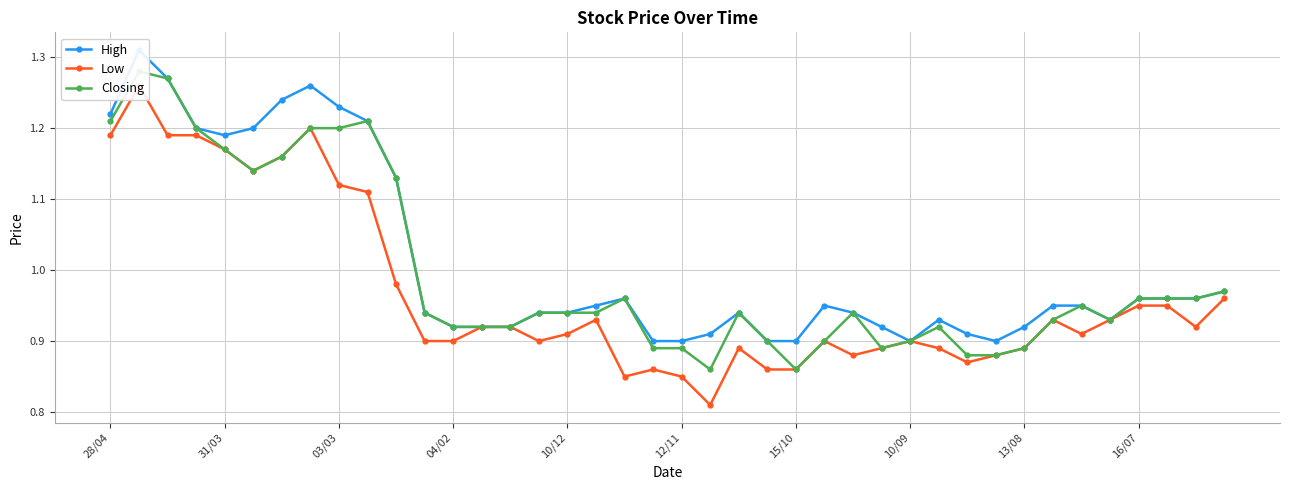

True or false: Closing and Low cross at least once.

False